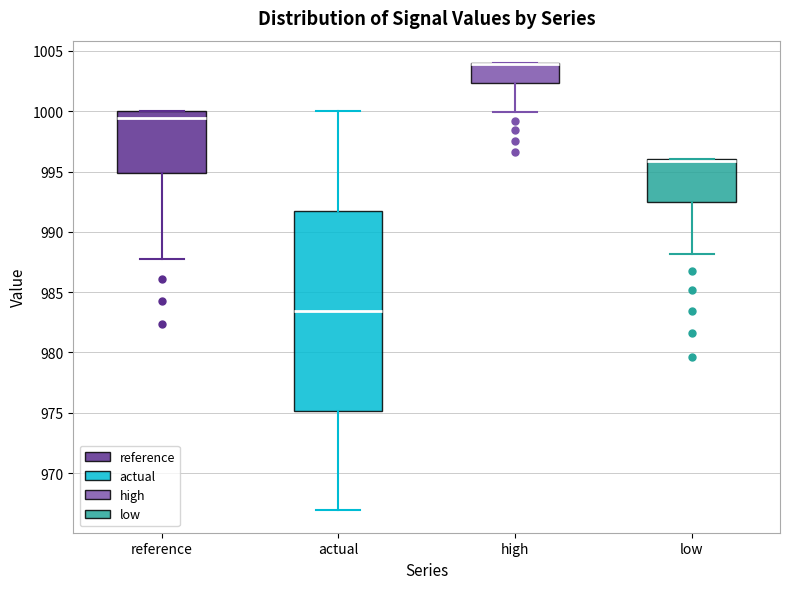

Reading left to right, read every box against the y-axis: the position of its median line, the range the box covers, and the ends of its whiskers. The values are not printed on the chart, so give them approximately, as read against the axis.

reference: median 999.5, box 995.0 to 1000.0, whiskers 987.5 to 1000.0
actual: median 983.5, box 975.0 to 991.5, whiskers 967.0 to 1000.0
high: median 1004.0 (drawn on the box's upper edge), box 1002.5 to 1004.0, whiskers 1000.0 to 1004.0
low: median 996.0 (drawn on the box's upper edge), box 992.5 to 996.0, whiskers 988.0 to 996.0